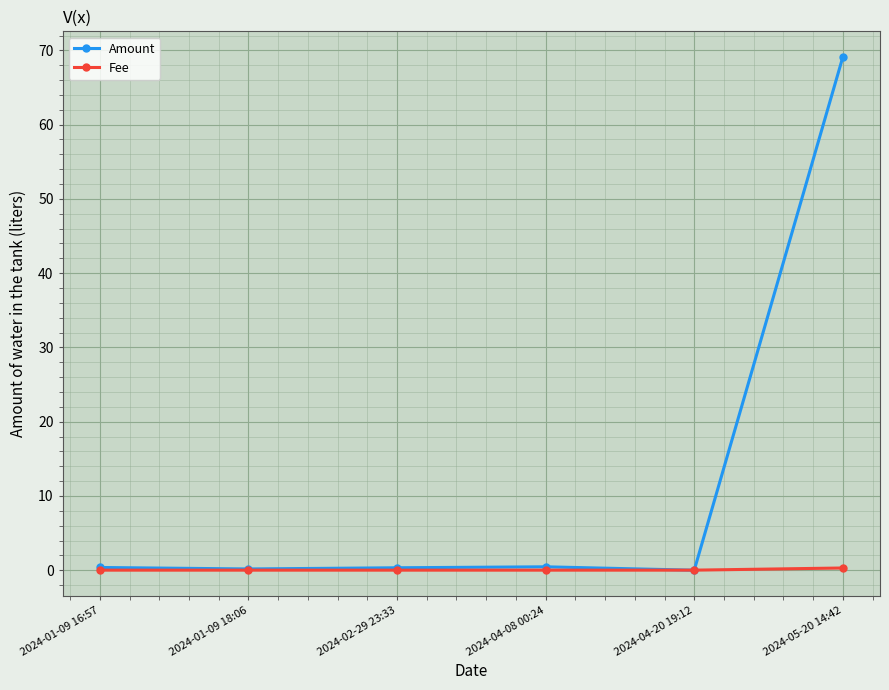

What is the total value across all series at 2024-02-29 23:33?

0.3